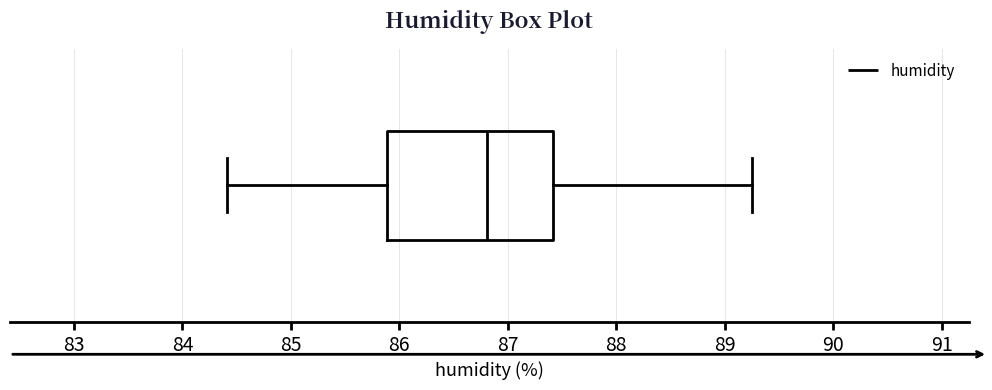

Transcribe this box plot: give where the median line is, the range the box spans, and where the two whiskers end, as read against the x-axis. The values are not printed on the chart, so give them approximately, as read against the axis.

median 86.8, box 85.9 to 87.4, whiskers 84.4 to 89.3